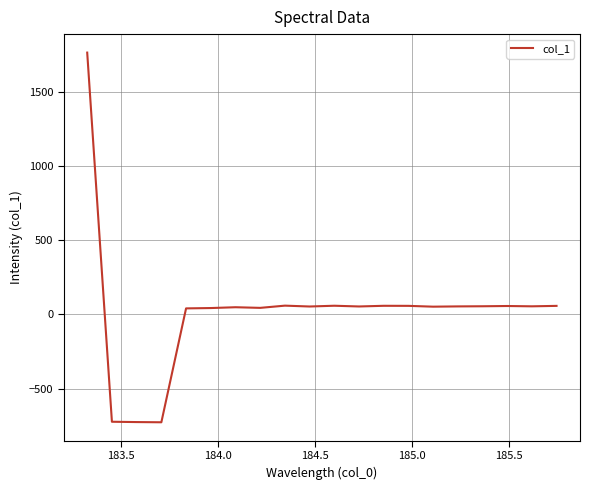

How many negative values are there?

3